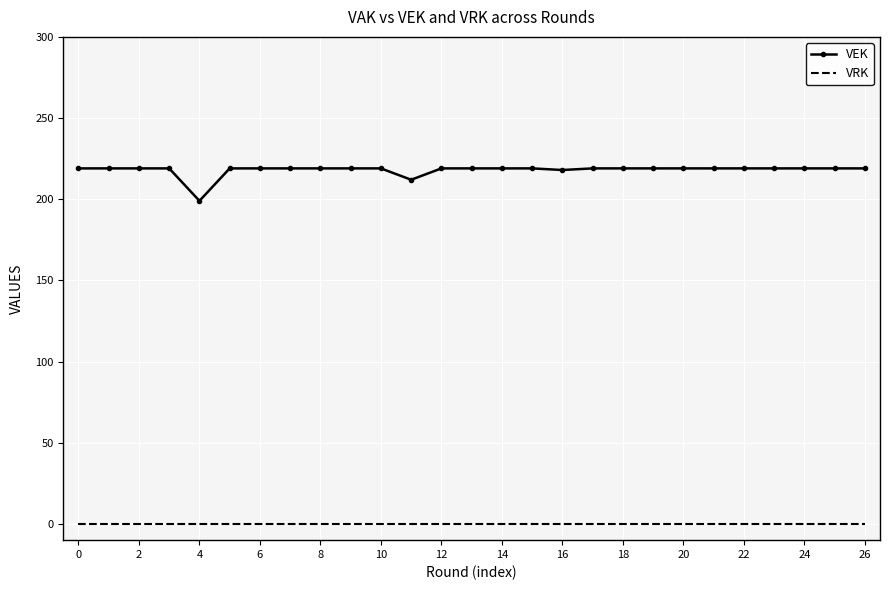

Rank the series by their average value, from highest to lowest.

VEK, VRK